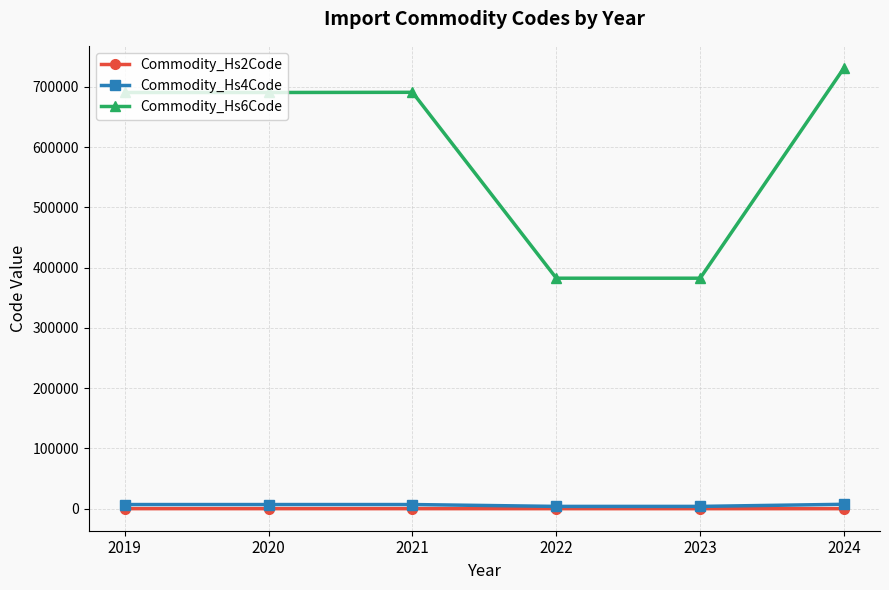

What are all the series names shown in the legend?

Commodity_Hs2Code, Commodity_Hs4Code, Commodity_Hs6Code